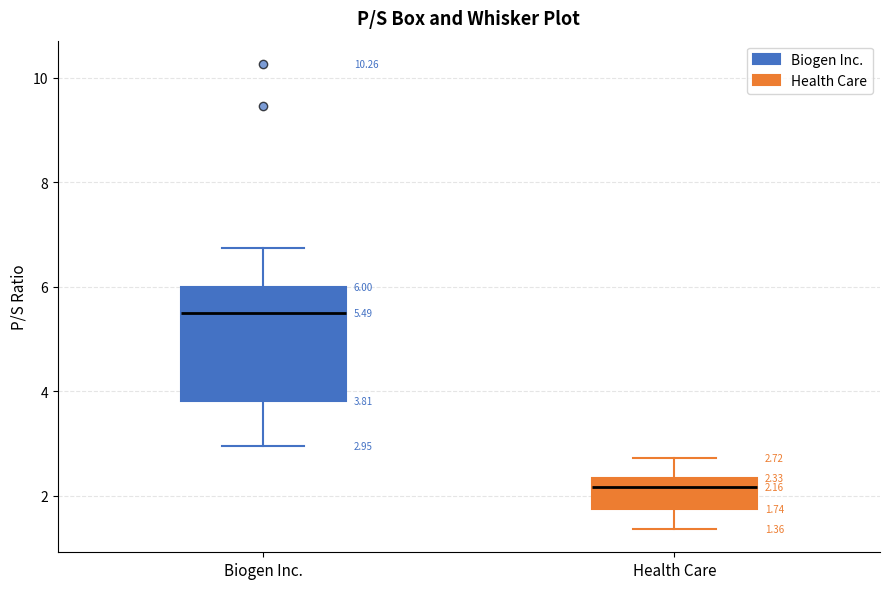

Which box has the highest median line?

Biogen Inc.